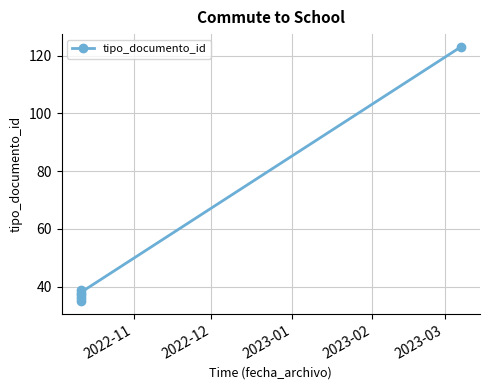

The value at 2023-02 is 54. True or false?

False